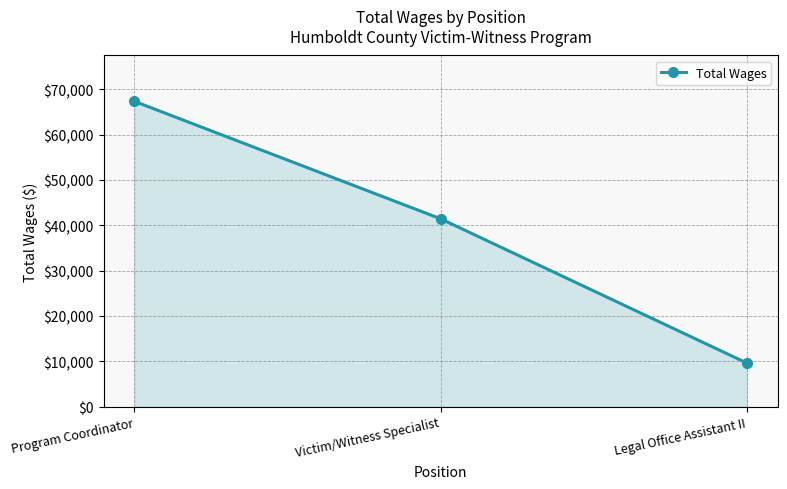

Reading left to right, list all the values displayed in this chart.

67361	41436	9592